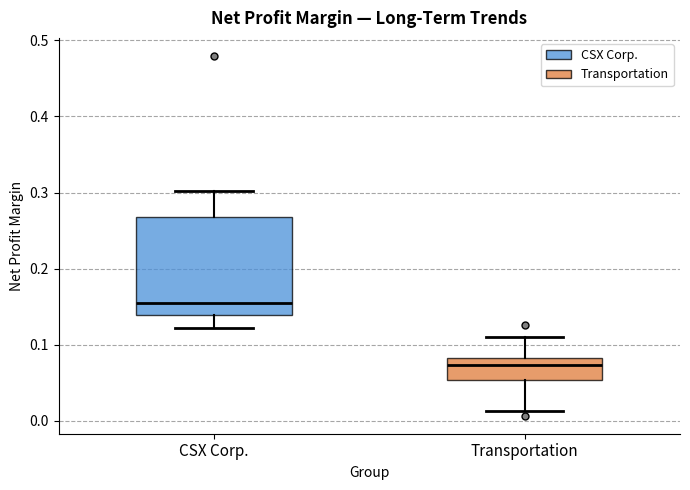

Which box's median line is the lowest?

Transportation